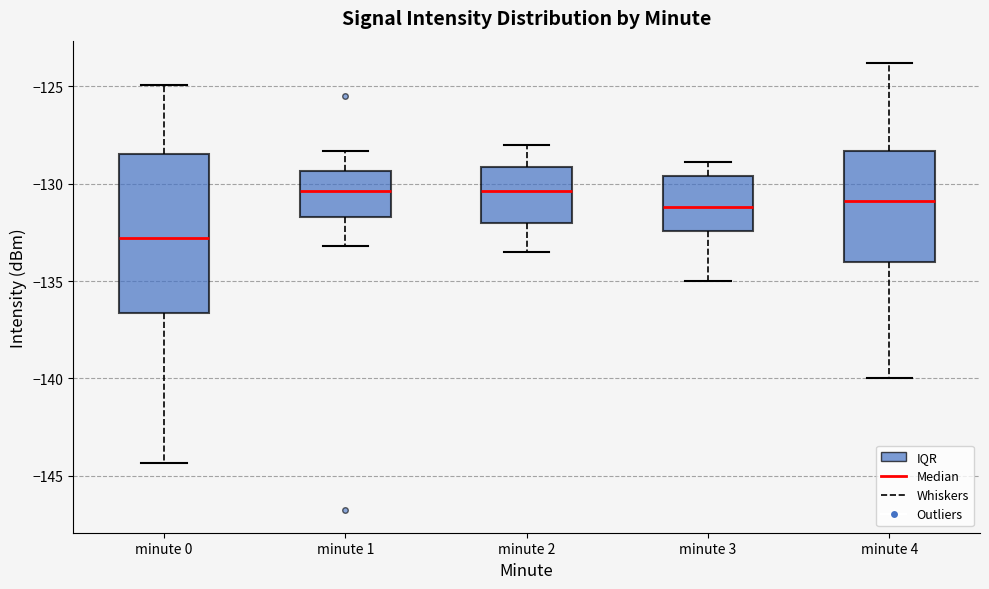

Where does the median line of the box for minute 1 sit on the y-axis? The values are not printed on the chart, so give them approximately, as read against the axis.

-130.5